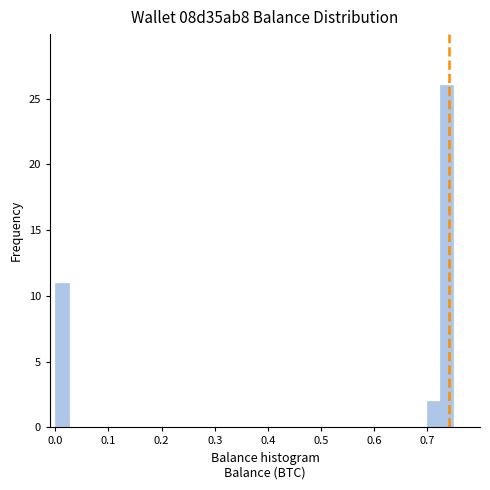

Read against the x-axis, roughly where is the centre of the tallest bar?

0.74